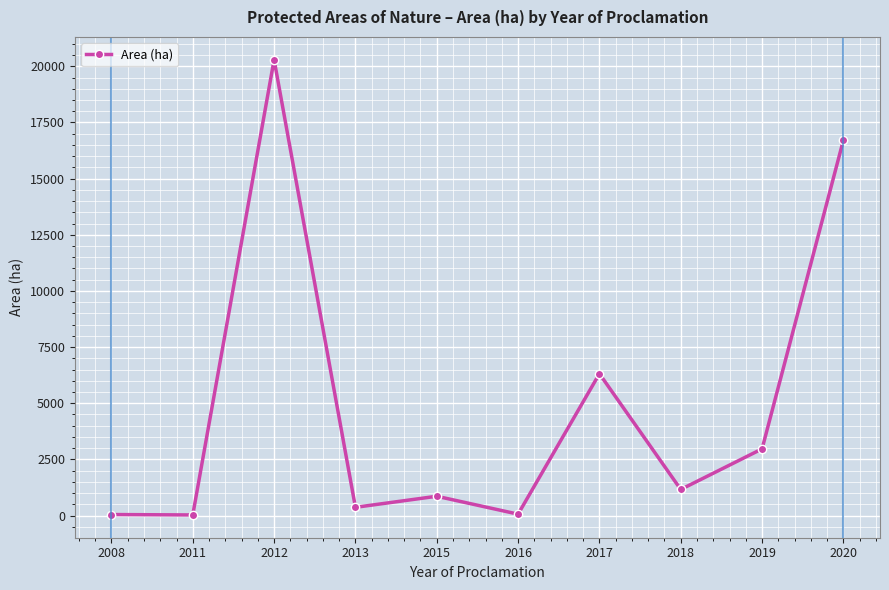

Which has a higher value, 2013 or 2015?

2015